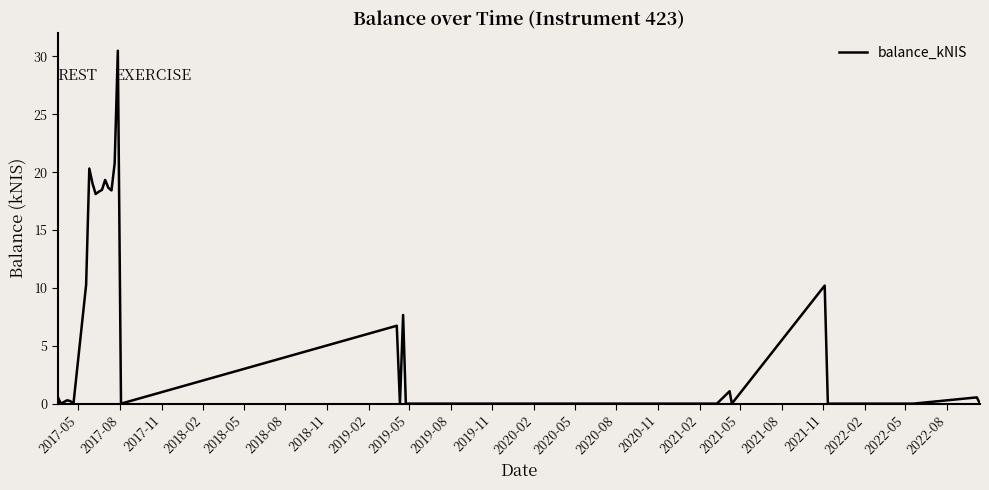

What is the greatest value displayed?

30.5